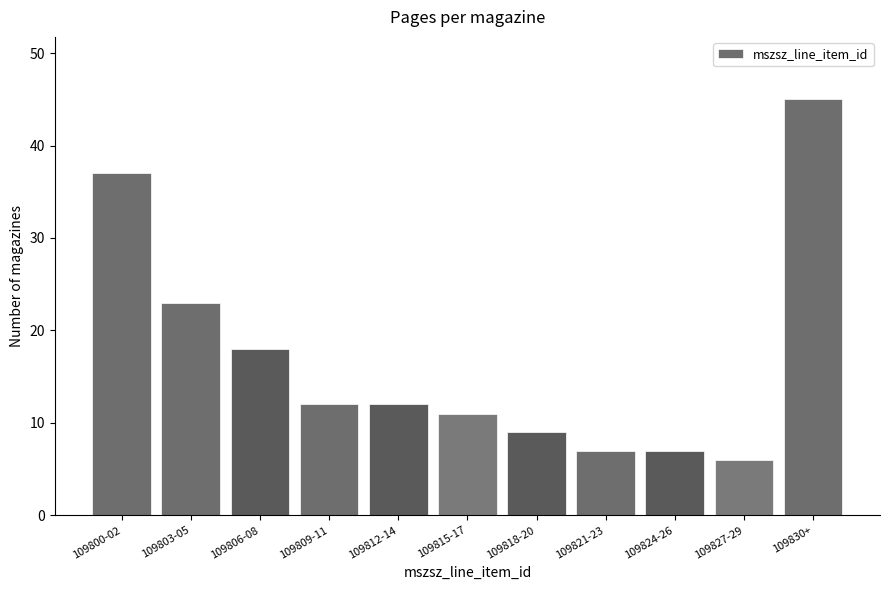

Reading left to right, extract all data points from this chart.

37	23	18	12	12	11	9	7	7	6	45